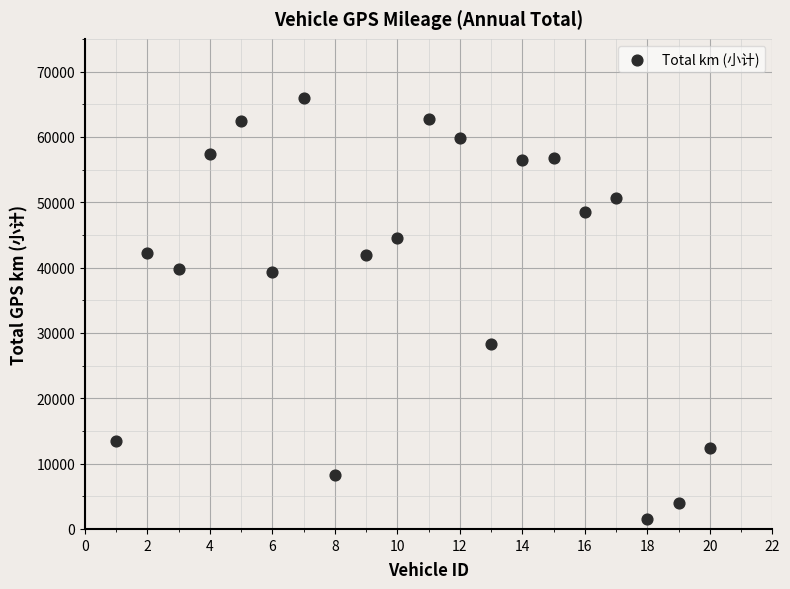

What is the range of X values (max minus min)?

19.0